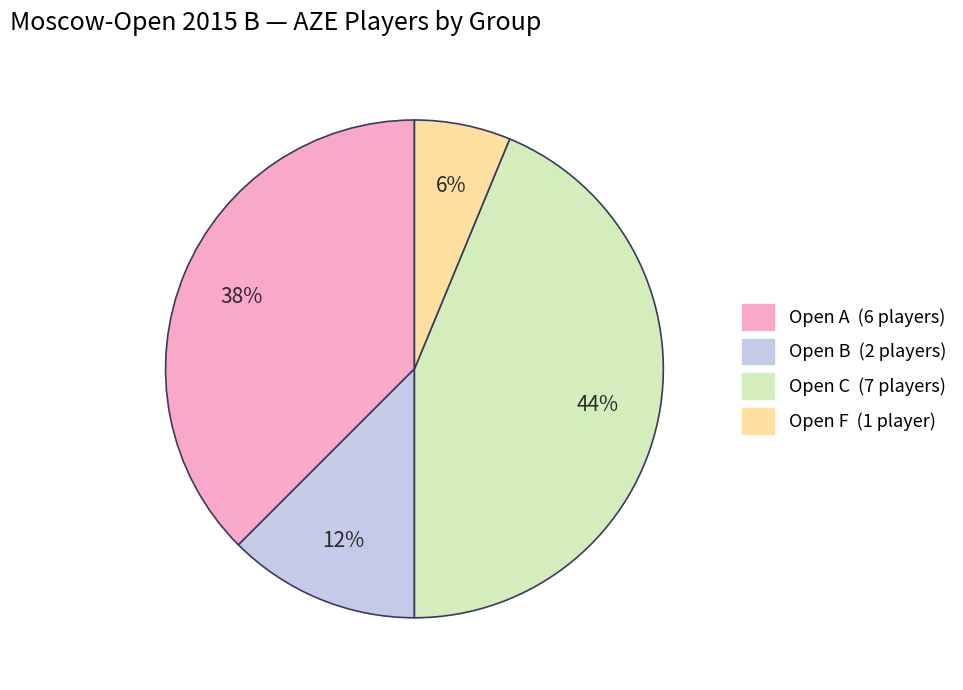

Approximately how many times larger is the value at Open B compared to Open C?

0.3